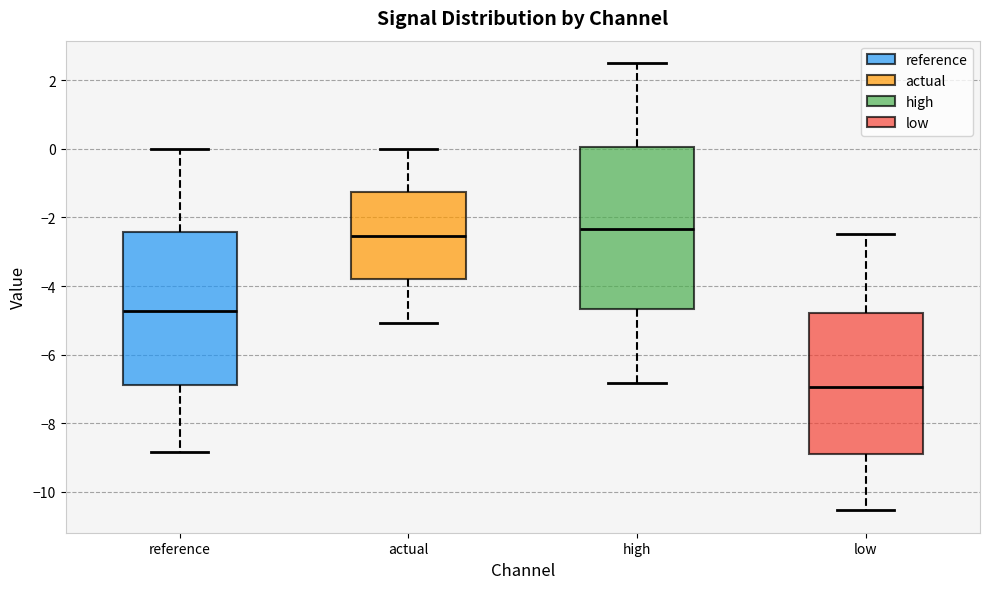

Comparing the boxes themselves (not the whiskers), which one is the tallest?

high